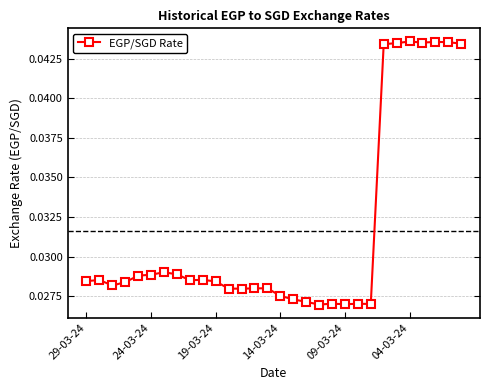

How many values are between 0 and 1?

30